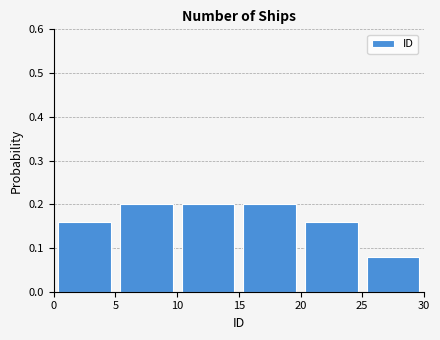

Reading left to right, transcribe this chart: for each bar, give the range it covers on the x-axis and its height. The values are not printed on the chart, so give them approximately, as read against the axis.

0 to 5: 0.16
5 to 10: 0.20
10 to 15: 0.20
15 to 20: 0.20
20 to 25: 0.16
25 to 30: 0.08